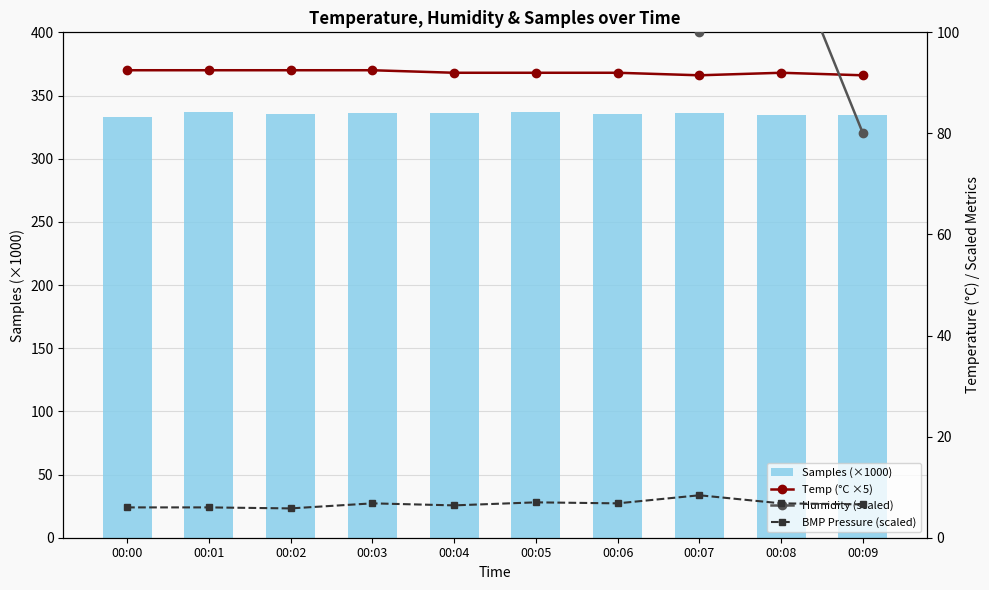

Is it true that Temp (°C ×5) equals 138.8 at 00:04?

False